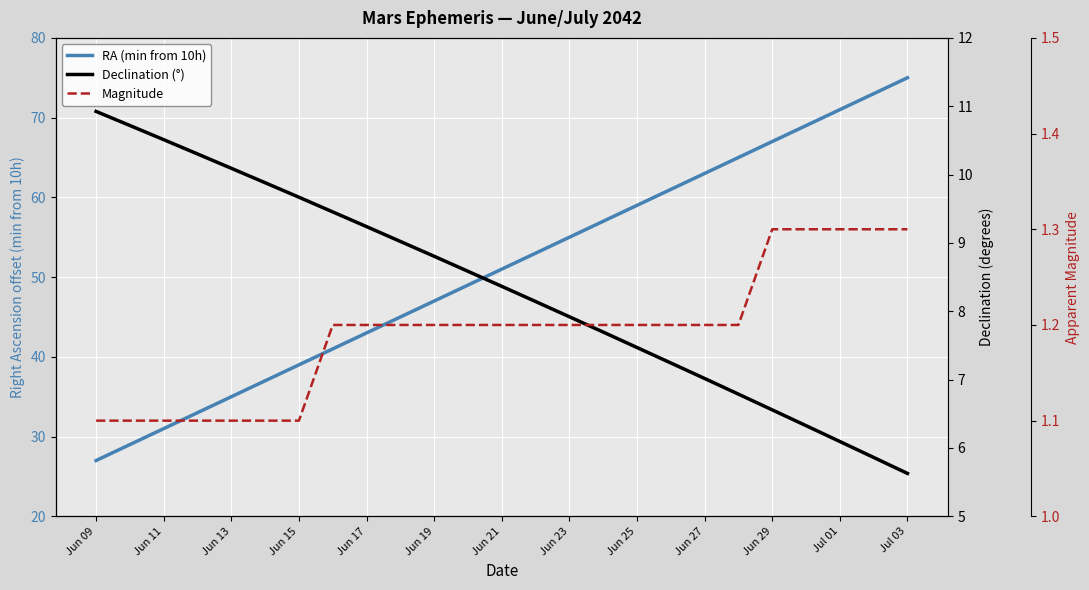

The value of Declination (°) at Jul 01 is 6.1. True or false?

True